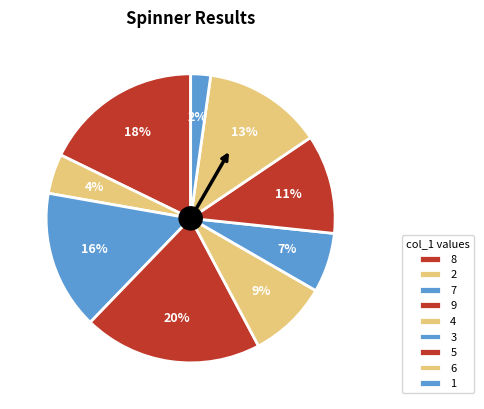

How many slices are in this pie chart?

9